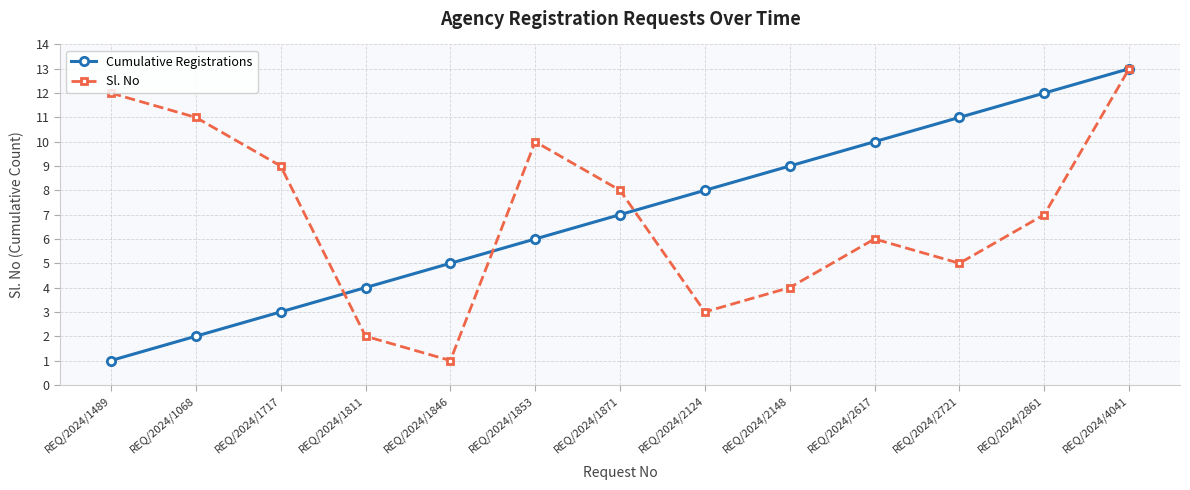

At which category is the sum across all series the highest?

REQ/2024/4041